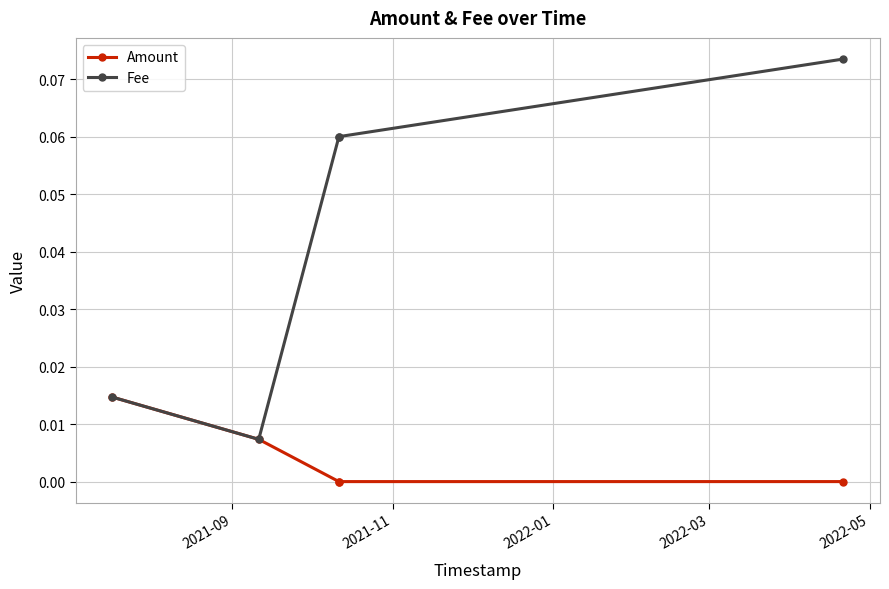

List the series in order of their overall mean, lowest first.

Amount, Fee